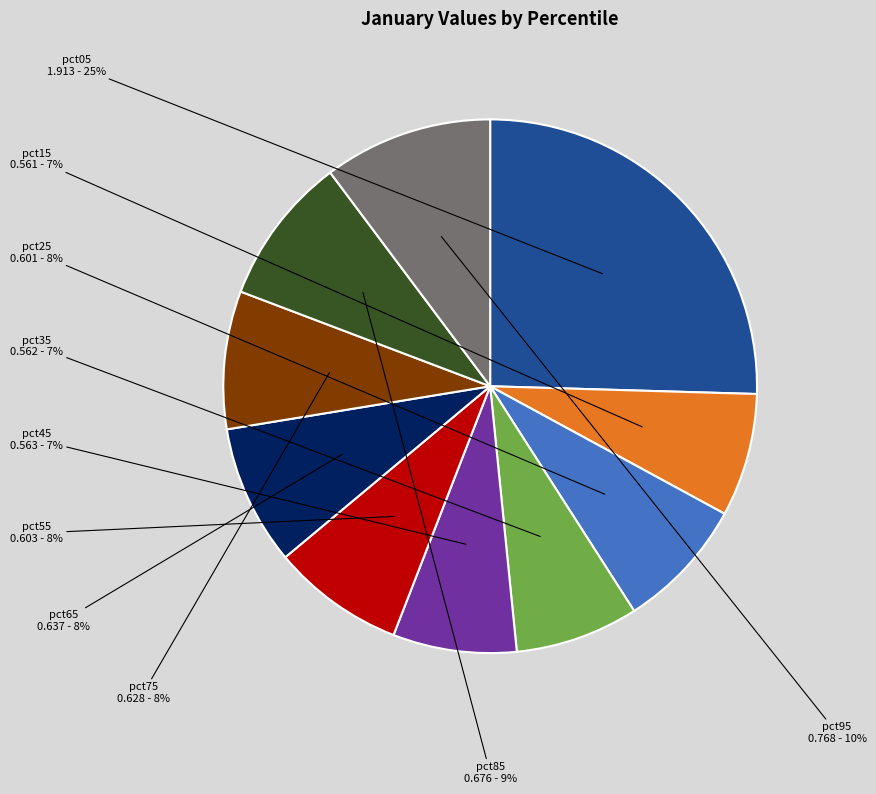

Does any single category account for the majority?

No